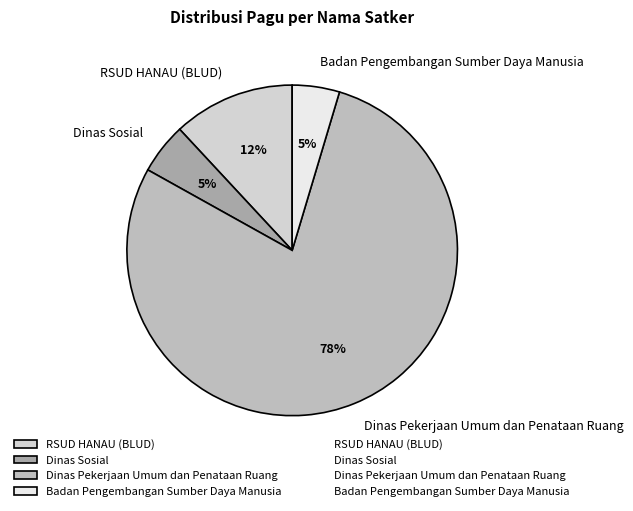

To the nearest percent, what is the combined percentage of RSUD HANAU (BLUD) and Dinas Pekerjaan Umum dan Penataan Ruang?

90%